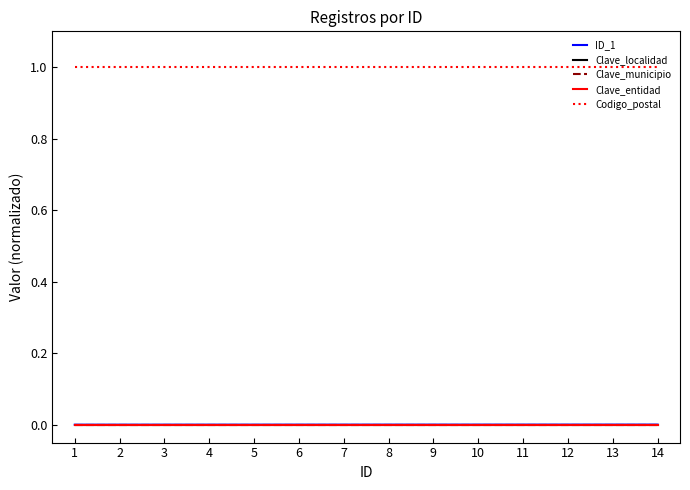

Does the chart display data point markers on the line(s)?

No